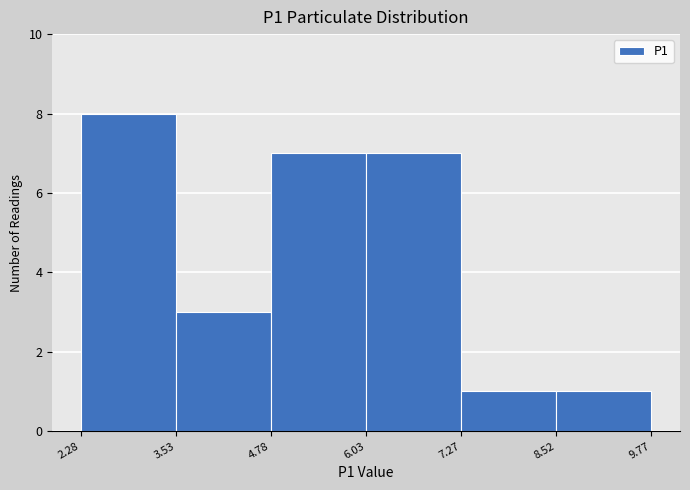

Which range on the x-axis has the tallest bar?

2.28 to 3.53